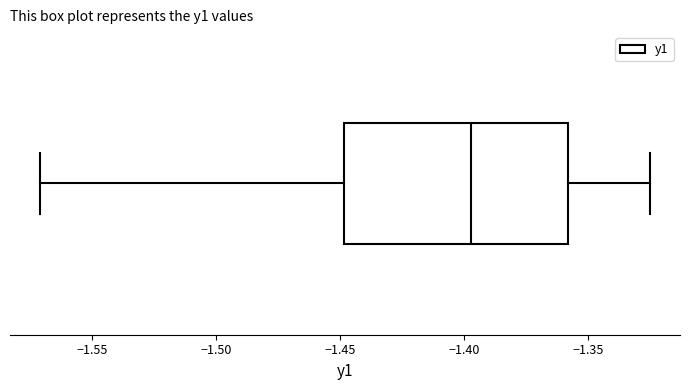

Where is the left edge of the box on the x-axis? The values are not printed on the chart, so give them approximately, as read against the axis.

-1.450